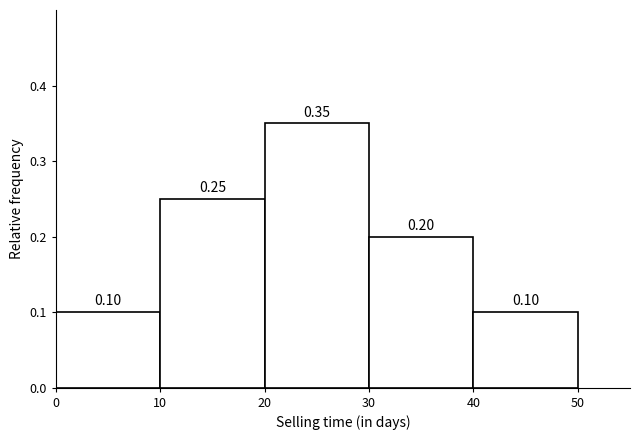

Reading left to right, list every bar in this chart as the range it spans on the x-axis followed by its height.

0 to 10: 0.10
10 to 20: 0.25
20 to 30: 0.35
30 to 40: 0.20
40 to 50: 0.10